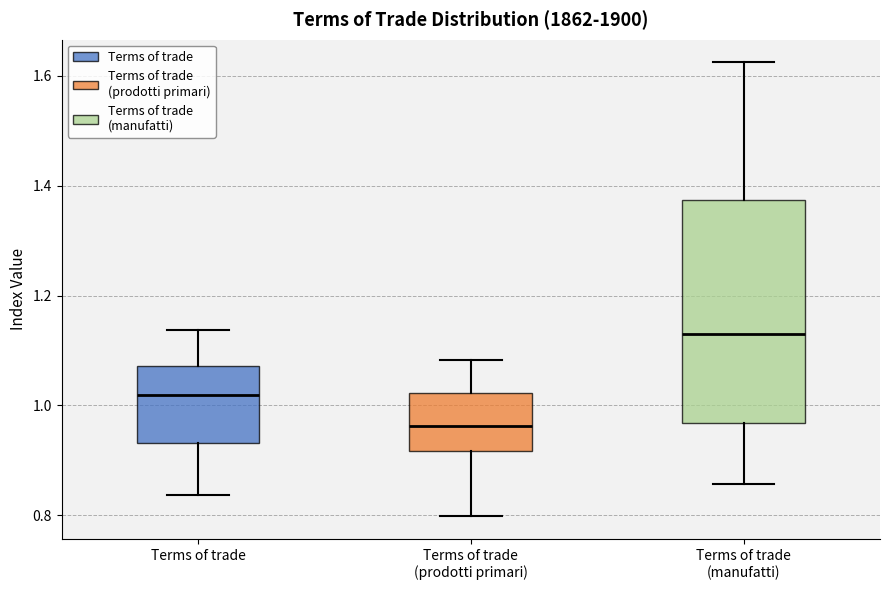

Reading left to right, transcribe this box plot: for each box, give where its median line is, the range the box spans, and where its two whiskers end, as read against the y-axis. The values are not printed on the chart, so give them approximately, as read against the axis.

Terms of trade: median 1.02, box 0.94 to 1.08, whiskers 0.84 to 1.14
Terms of trade (prodotti primari): median 0.96, box 0.92 to 1.02, whiskers 0.80 to 1.08
Terms of trade (manufatti): median 1.14, box 0.96 to 1.38, whiskers 0.86 to 1.62